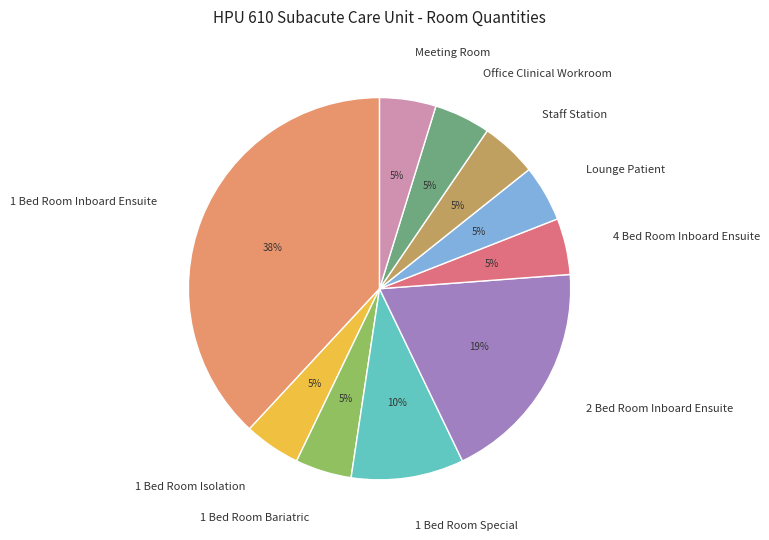

Which category has the biggest portion of the pie?

1 Bed Room Inboard Ensuite